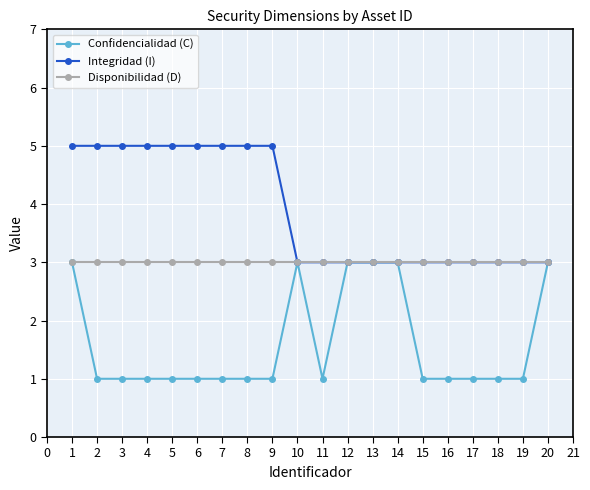

True or false: Disponibilidad (D) has a value of 1 at 16.

False